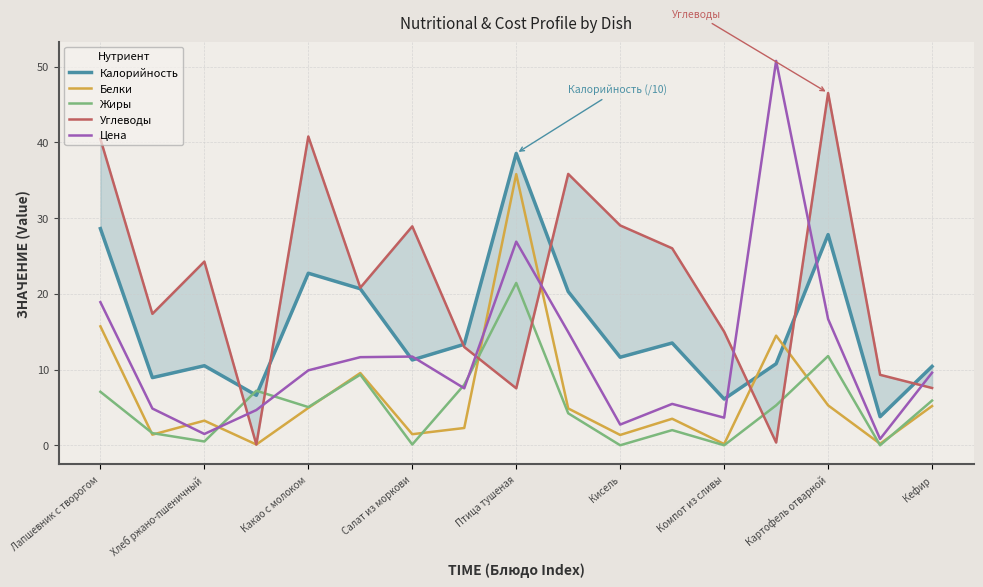

Is it true that Белки equals 46.6 at Кефир?

False